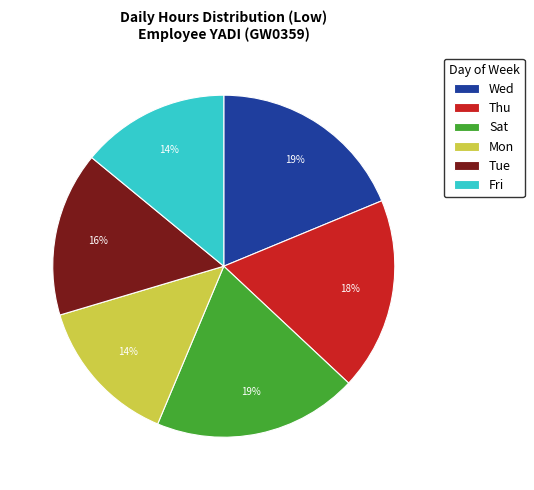

Between Sat and Thu, which is larger?

Sat